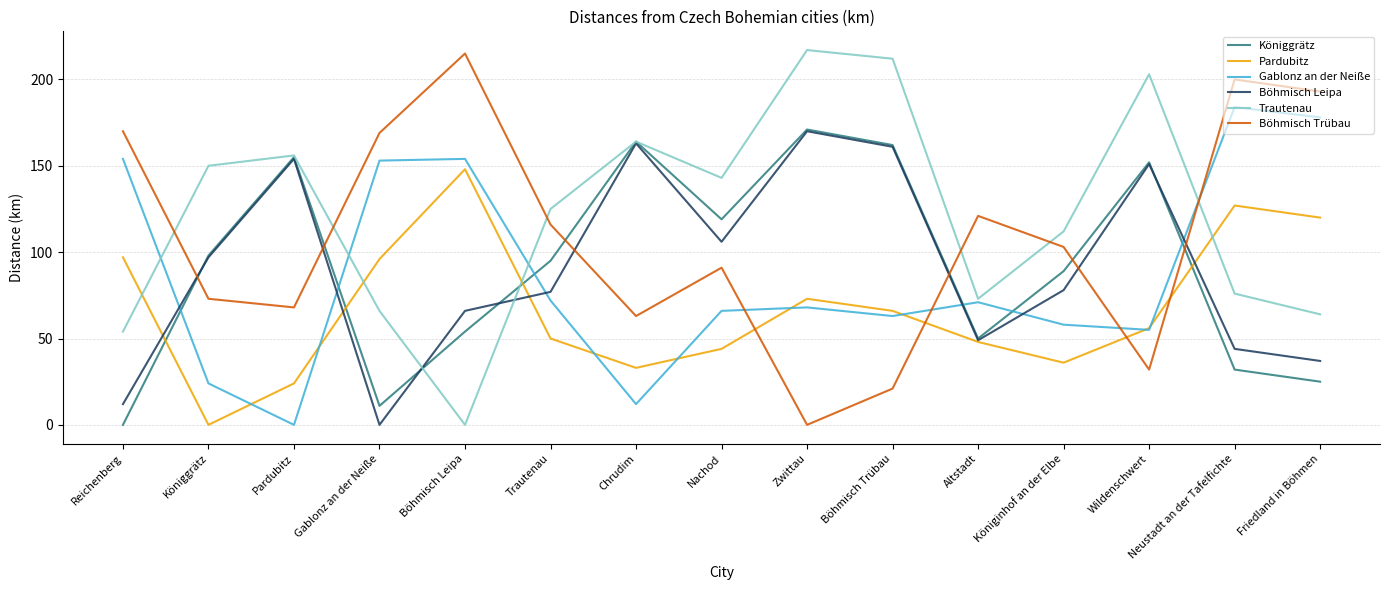

What is the highest value of the Böhmisch Leipa series?

170